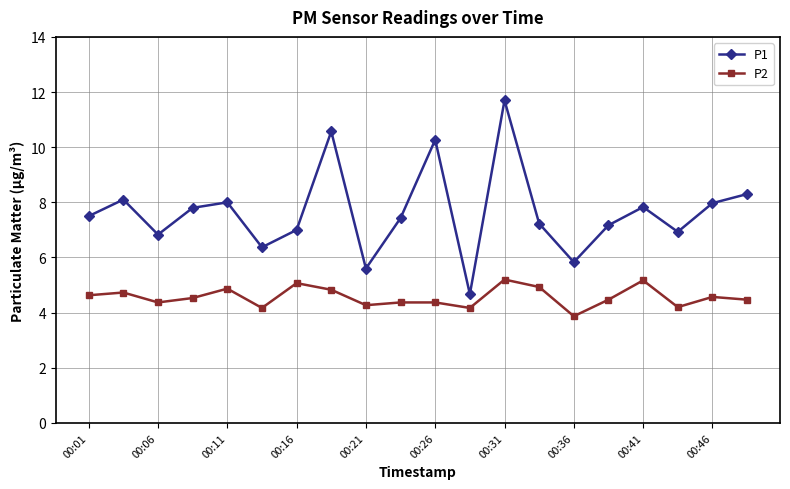

What is the maximum value for P2?

5.2